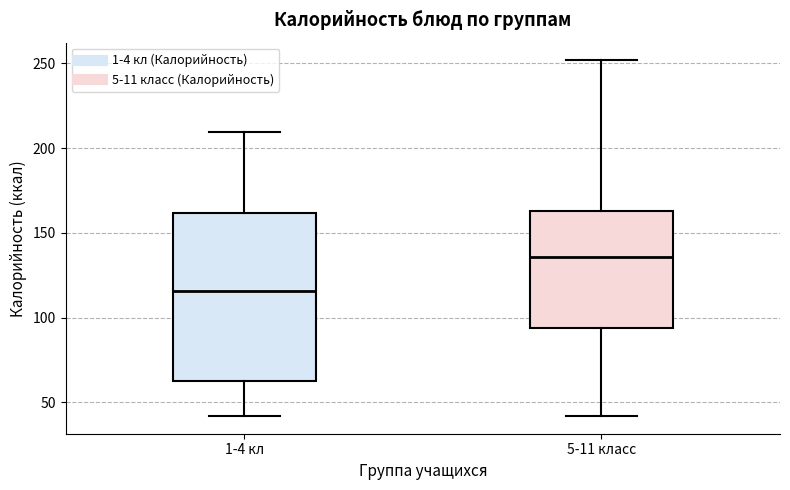

Reading left to right, read every box against the y-axis: the position of its median line, the range the box covers, and the ends of its whiskers. The values are not printed on the chart, so give them approximately, as read against the axis.

1-4 кл: median 115, box 65 to 160, whiskers 40 to 210
5-11 класс: median 135, box 95 to 165, whiskers 40 to 250